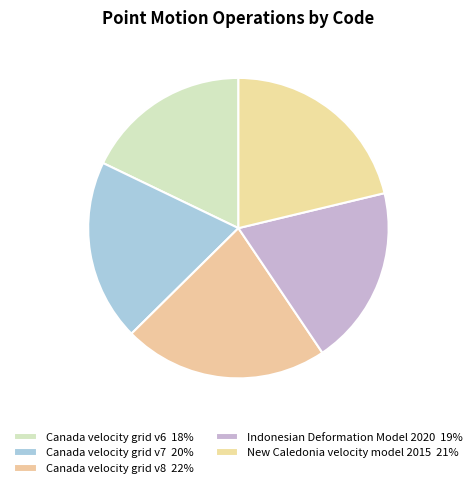

How many segments does this pie chart have?

5